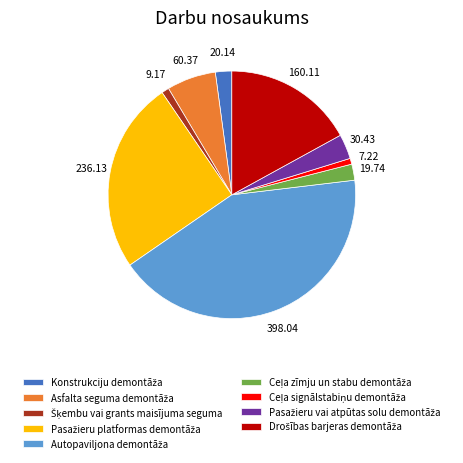

Is there a majority slice in this chart?

No